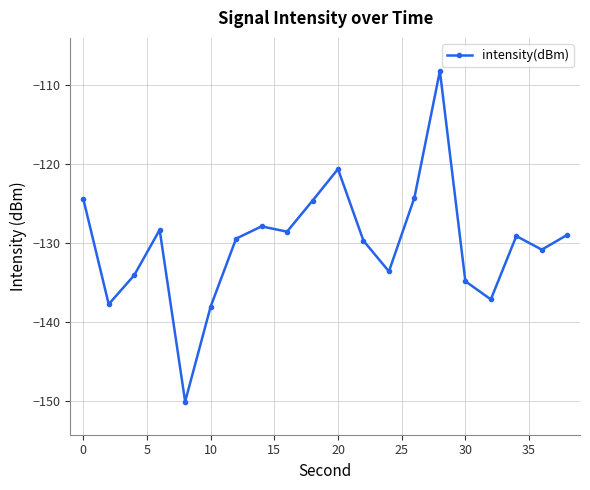

How many series are shown in this chart?

1